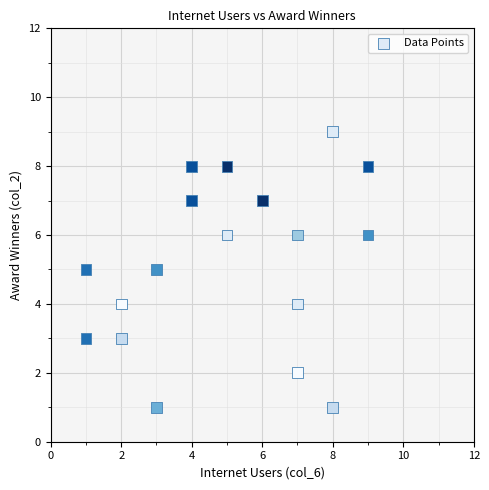

What is the range of X values (max minus min)?

8